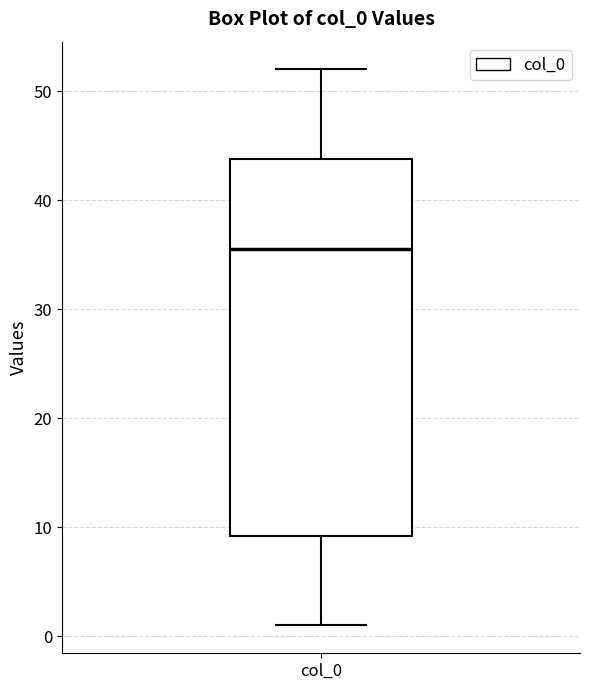

Where does the median line of the box for col_0 sit on the y-axis? The values are not printed on the chart, so give them approximately, as read against the axis.

36